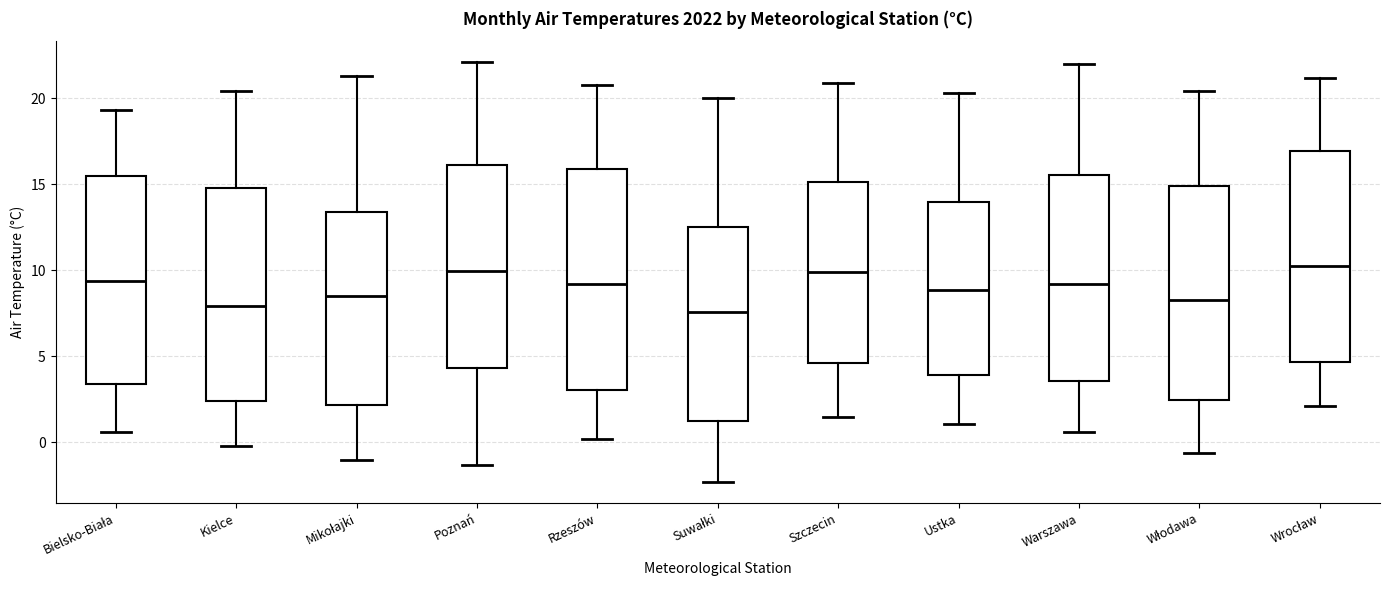

Where does the median line of the box for Mikołajki sit on the y-axis? The values are not printed on the chart, so give them approximately, as read against the axis.

8.5